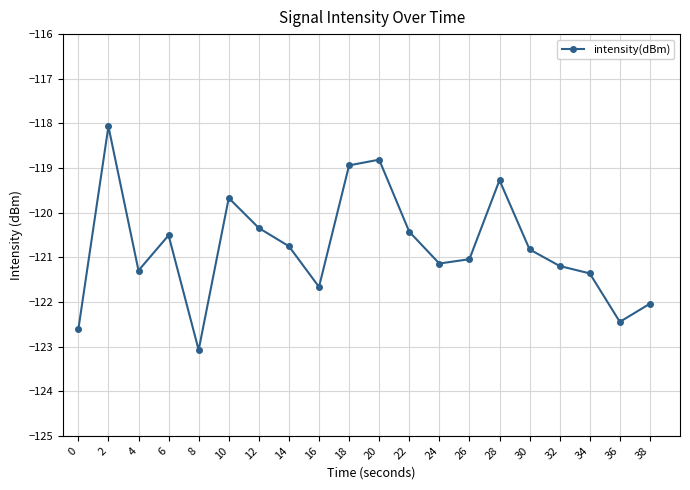

Between 20 and 22, which is larger?

20